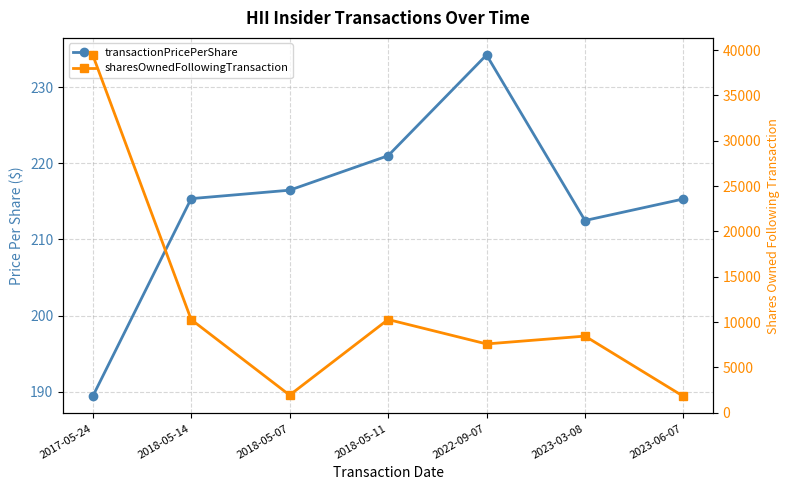

What is the difference between the highest and lowest values at 2023-06-07?

1583.7